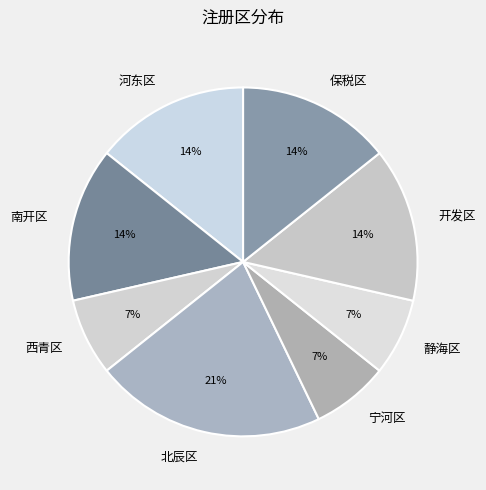

Do 静海区 and 宁河区 together represent more than half of the pie?

No